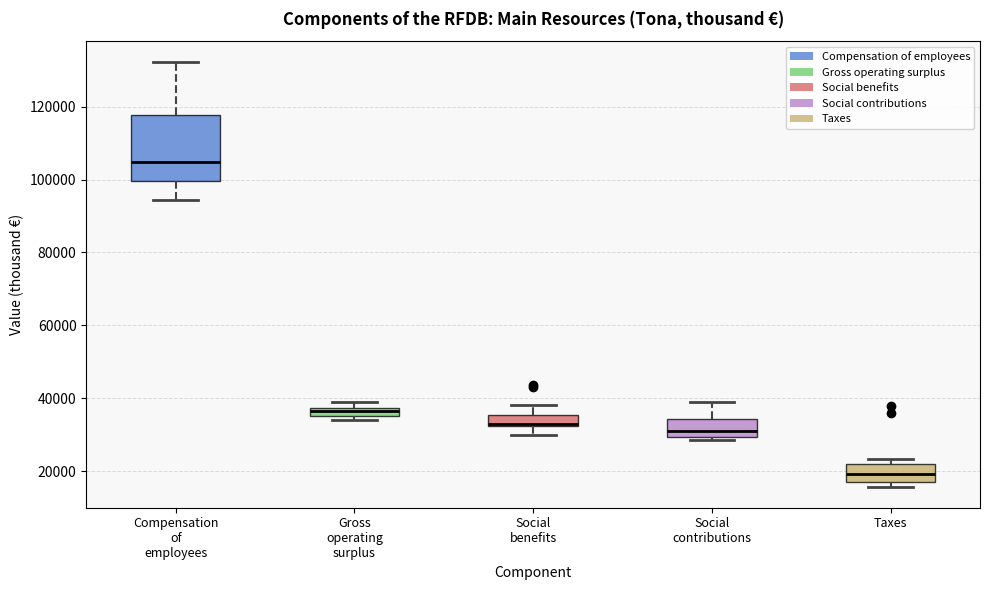

Where is the upper edge of the box for Taxes on the y-axis? The values are not printed on the chart, so give them approximately, as read against the axis.

22000